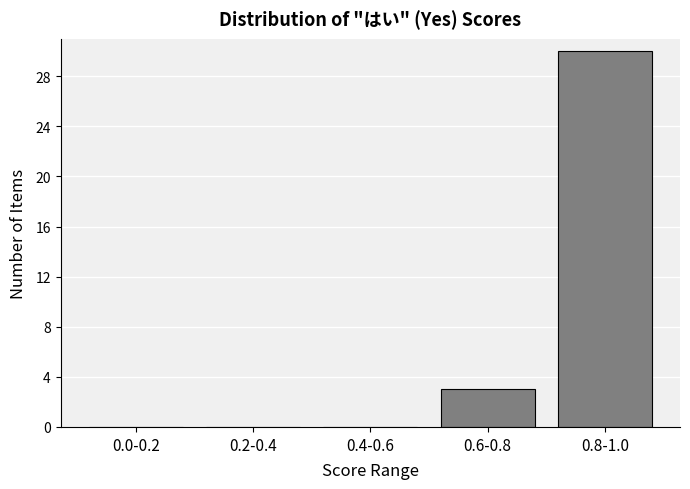

Reading left to right, what are all the values shown in this chart?

0.0-0.2=0	0.2-0.4=0	0.4-0.6=0	0.6-0.8=3	0.8-1.0=30